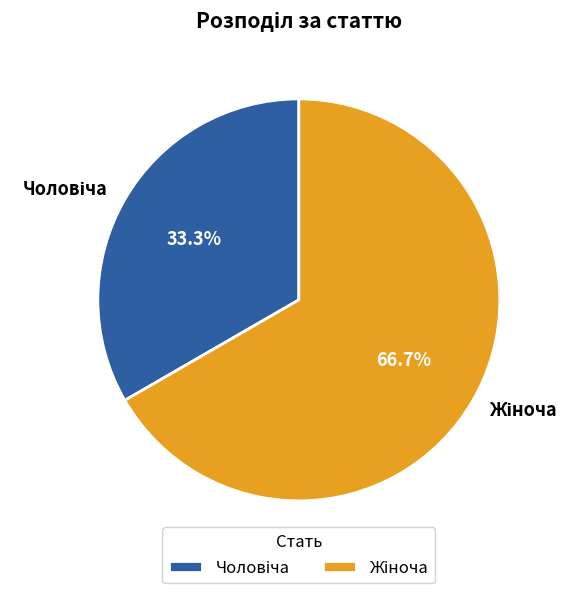

How many slices are in this pie chart?

2